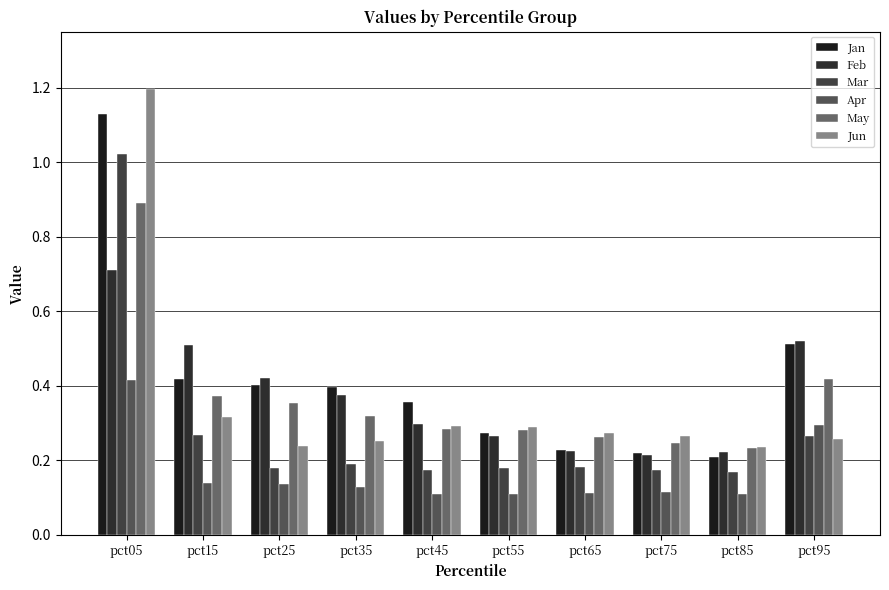

Count the number of data series in this chart.

6